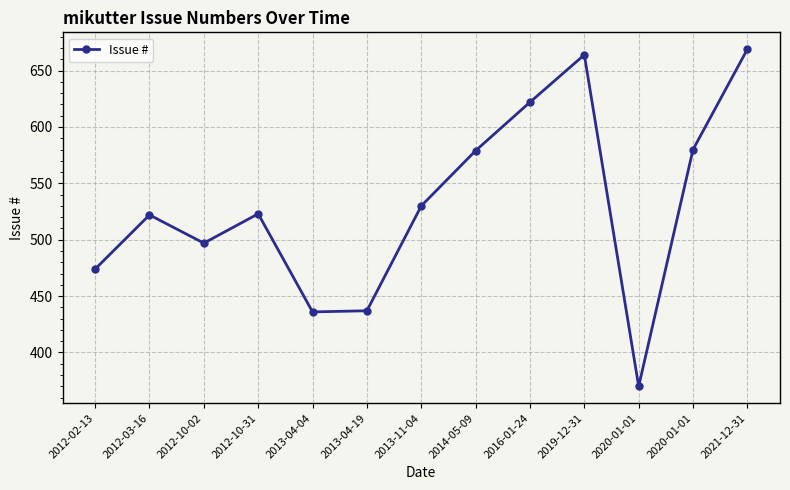

How many series are shown in this chart?

1